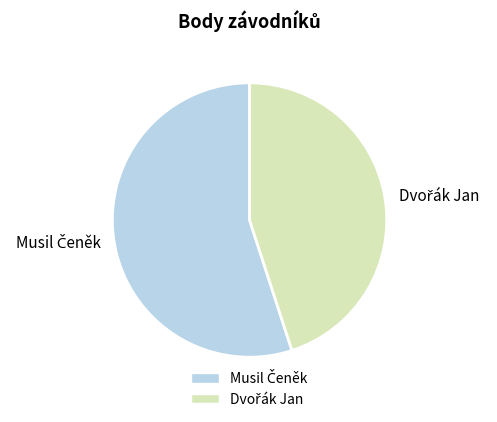

Does any single category account for the majority?

Yes